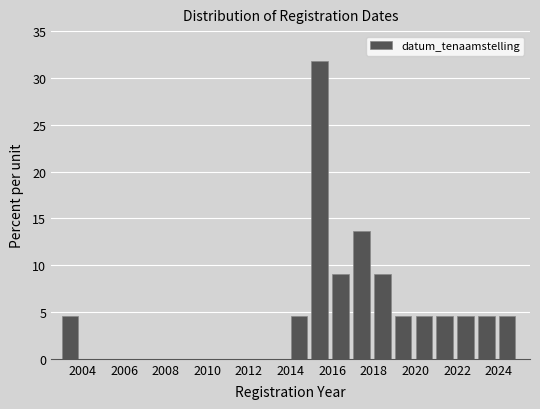

Reading left to right, transcribe this chart: for each bar, give the range it covers on the x-axis and its height. The values are not printed on the chart, so give them approximately, as read against the axis.

2003 to 2004: 4.5
2004 to 2005: 0
2005 to 2006: 0
2006 to 2007: 0
2007 to 2008: 0
2008 to 2009: 0
2009 to 2010: 0
2010 to 2011: 0
2011 to 2012: 0
2012 to 2013: 0
2013 to 2014: 0
2014 to 2015: 4.5
2015 to 2016: 32.0
2016 to 2017: 9.0
2017 to 2018: 13.5
2018 to 2019: 9.0
2019 to 2020: 4.5
2020 to 2021: 4.5
2021 to 2022: 4.5
2022 to 2023: 4.5
2023 to 2024: 4.5
2024 to 2025: 4.5